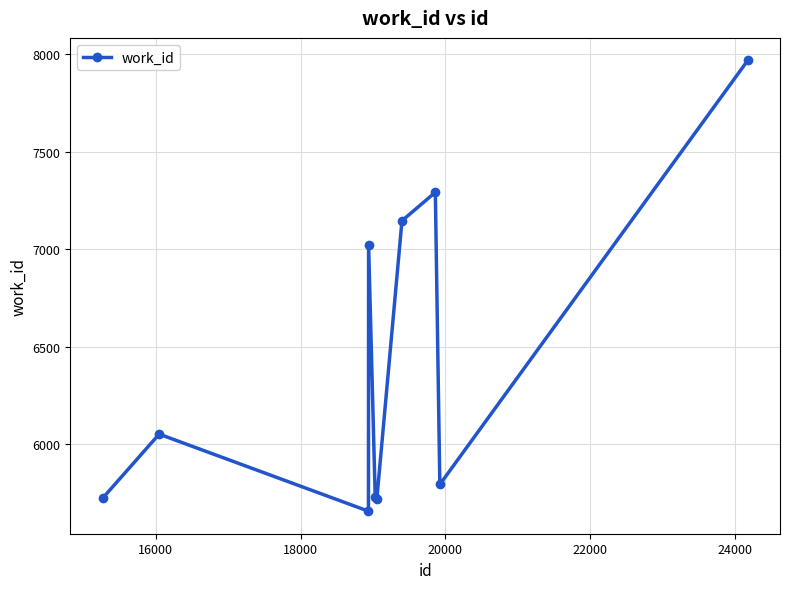

How many lines are shown in the chart?

1